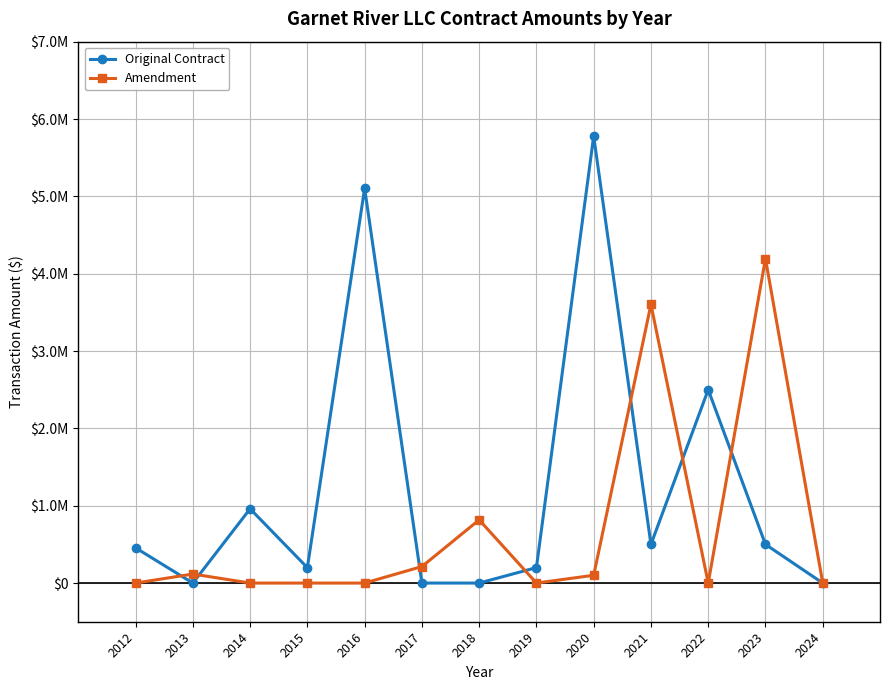

What are all the series names shown in the legend?

Original Contract, Amendment